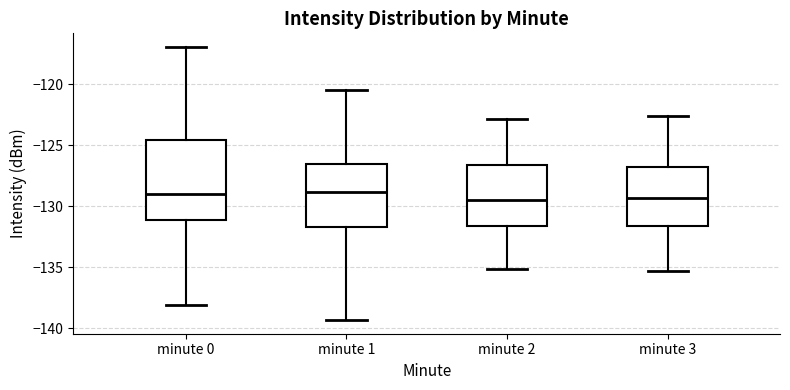

Reading left to right, read every box against the y-axis: the position of its median line, the range the box covers, and the ends of its whiskers. The values are not printed on the chart, so give them approximately, as read against the axis.

minute 0: median -129.0, box -131.0 to -124.5, whiskers -138.0 to -117.0
minute 1: median -129.0, box -131.5 to -126.5, whiskers -139.5 to -120.5
minute 2: median -129.5, box -131.5 to -126.5, whiskers -135.0 to -123.0
minute 3: median -129.5, box -131.5 to -127.0, whiskers -135.5 to -122.5